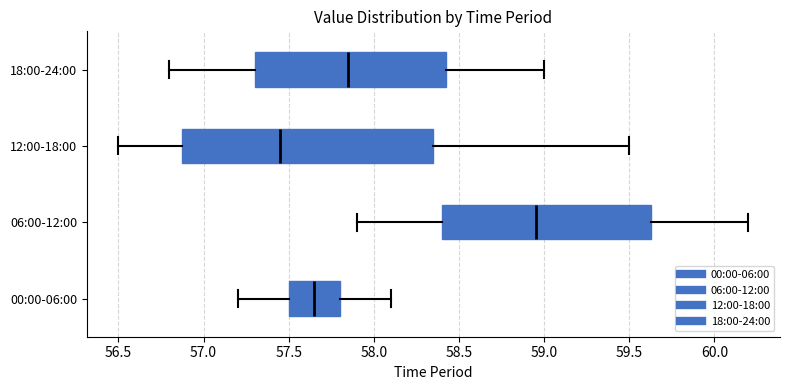

Reading bottom to top, read every box against the x-axis: the position of its median line, the range the box covers, and the ends of its whiskers. The values are not printed on the chart, so give them approximately, as read against the axis.

00:00-06:00: median 57.65, box 57.50 to 57.80, whiskers 57.20 to 58.10
06:00-12:00: median 58.95, box 58.40 to 59.65, whiskers 57.90 to 60.20
12:00-18:00: median 57.45, box 56.90 to 58.35, whiskers 56.50 to 59.50
18:00-24:00: median 57.85, box 57.30 to 58.45, whiskers 56.80 to 59.00